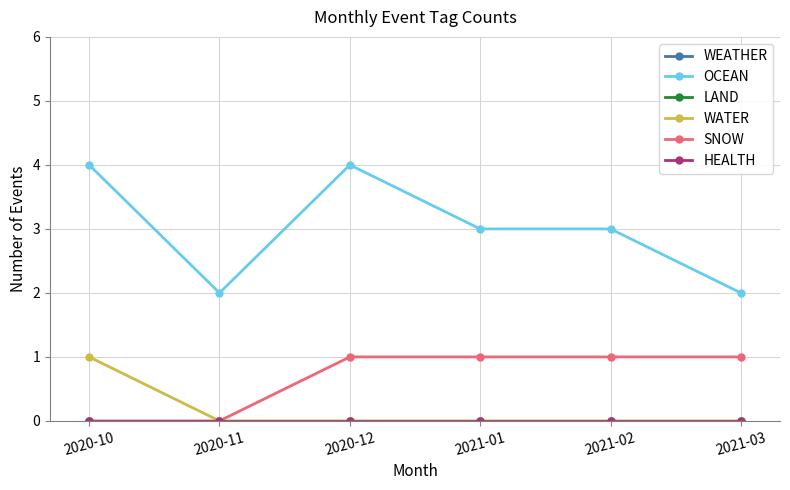

Which has a higher value, 2020-10 or 2021-03?

2020-10